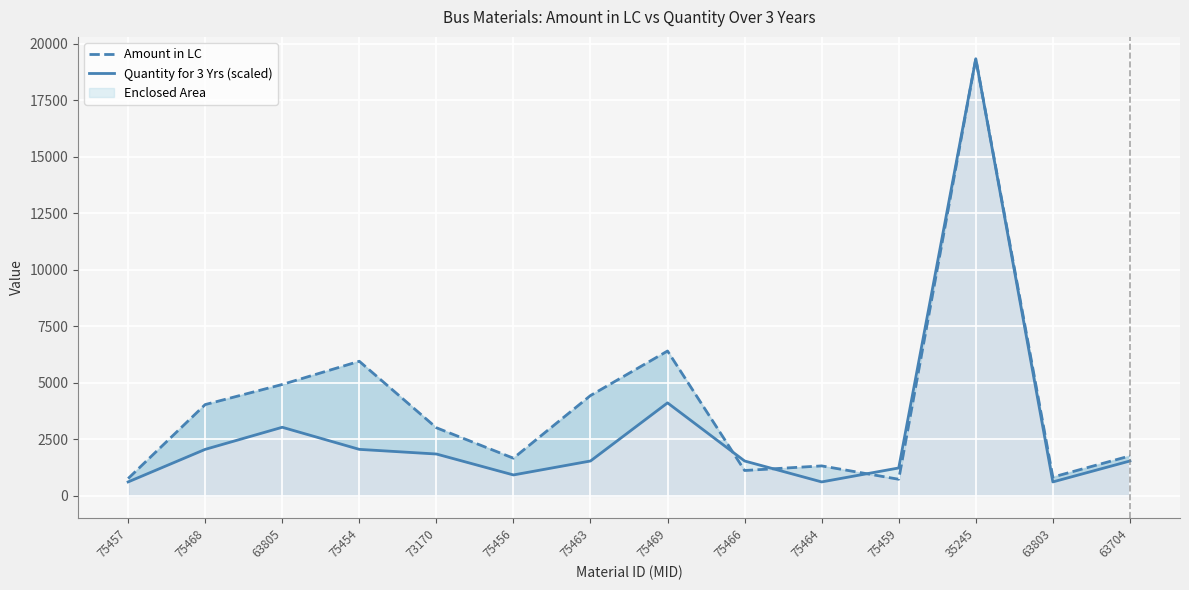

In Amount in LC, how many points are higher than both neighbors (excluding endpoints)?

4